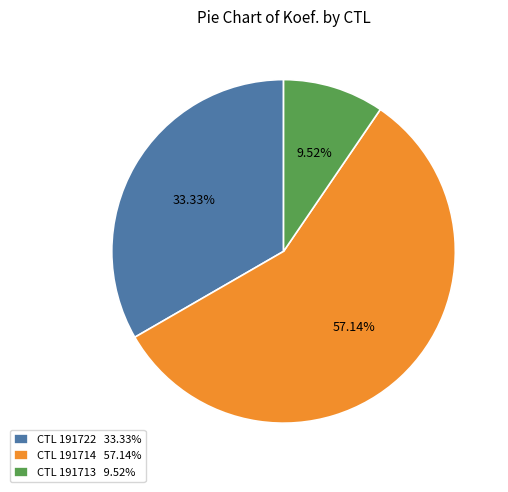

Which slice represents more than half of the pie?

CTL 191714 57.14%